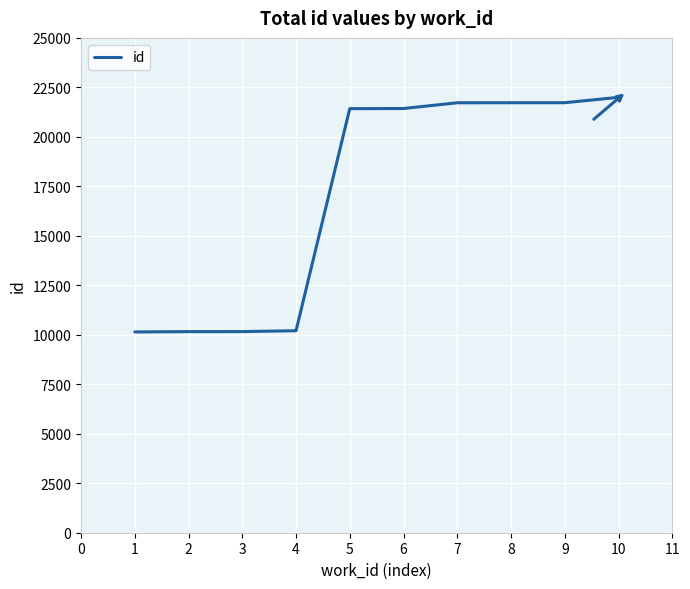

What is the sum of the values at 7 and 8?

43446